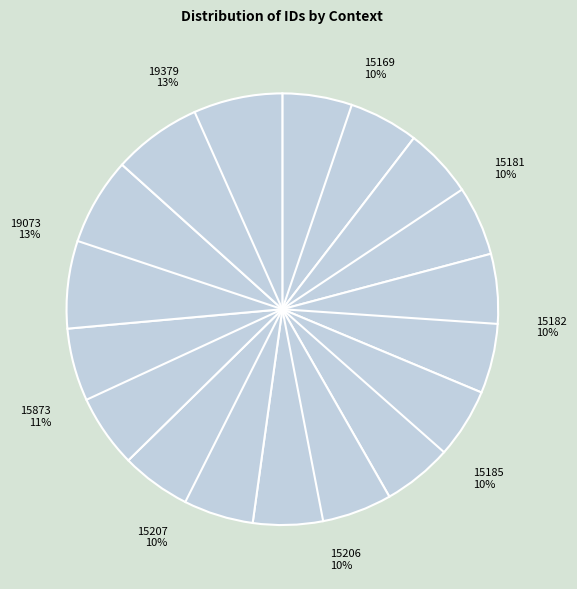

How many slices are in this pie chart?

9